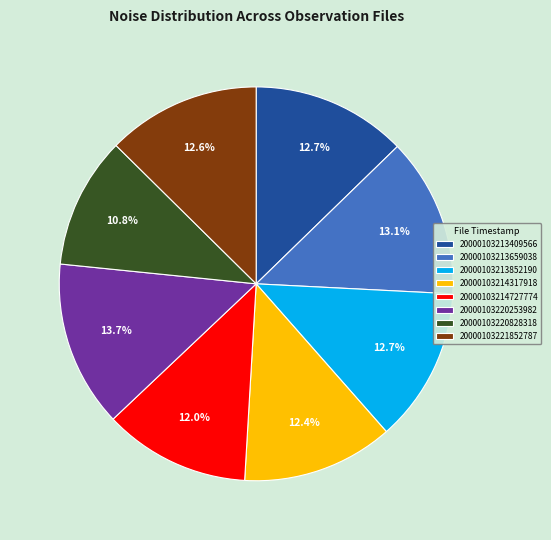

Which has a higher value, 20000103221852787 or 20000103214727774?

20000103221852787